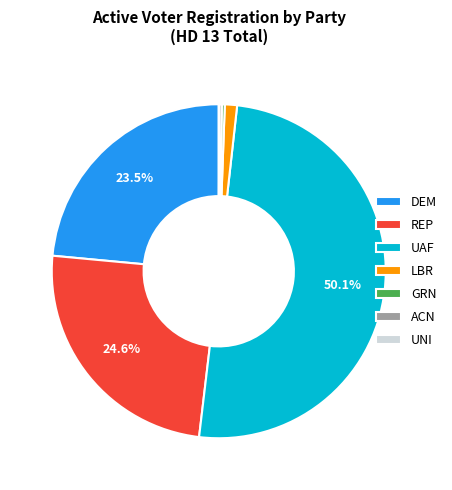

The LBR slice represents 1% of the pie. True or false?

True